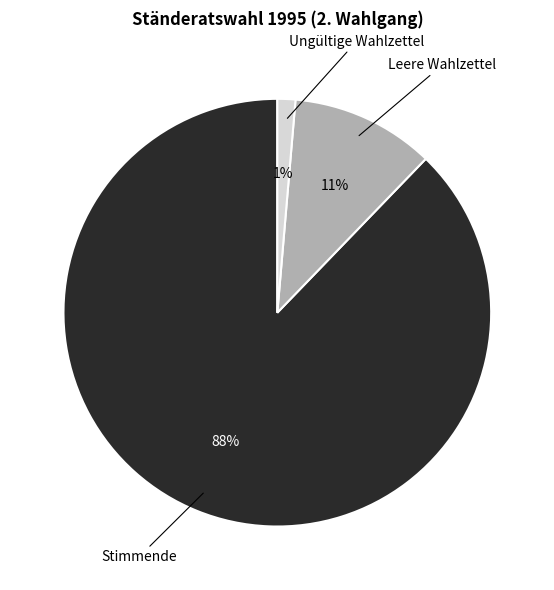

To the nearest percent, what is the combined percentage of Leere Wahlzettel and Ungültige Wahlzettel?

12%